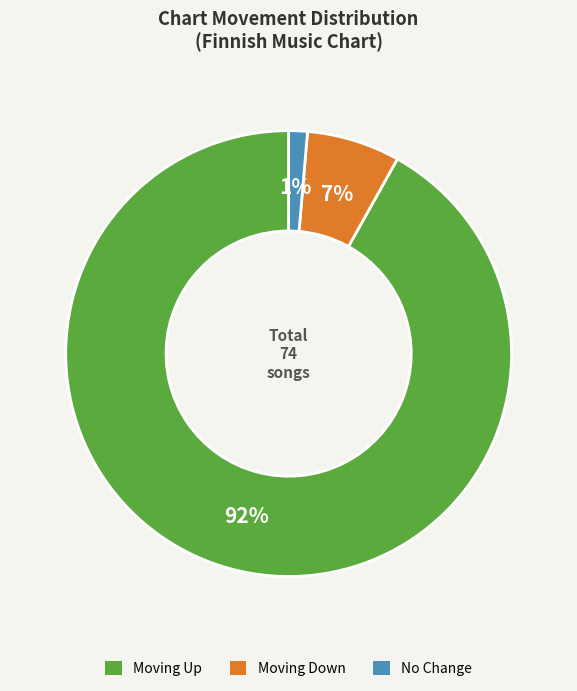

Is there any slice that represents more than half of the pie?

Yes